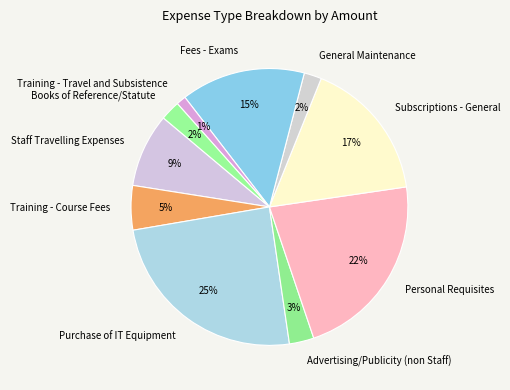

To the nearest percent, what is the combined percentage of General Maintenance and Purchase of IT Equipment?

27%